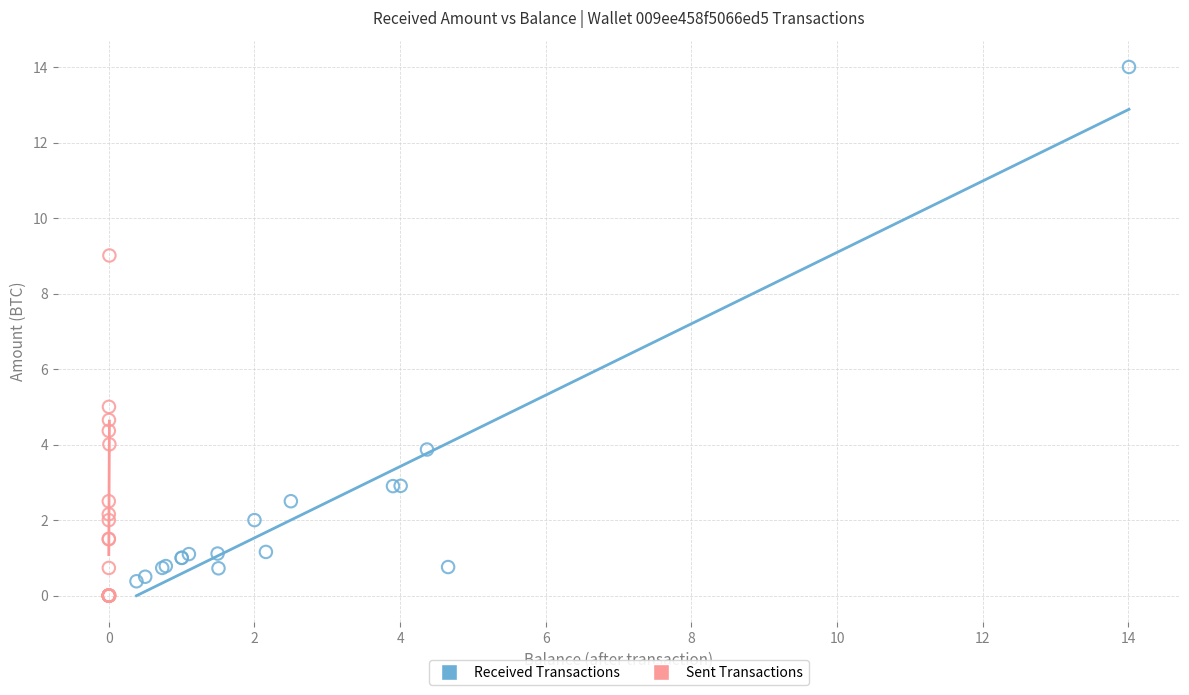

Which series has the widest spread of Y values?

Received Transactions